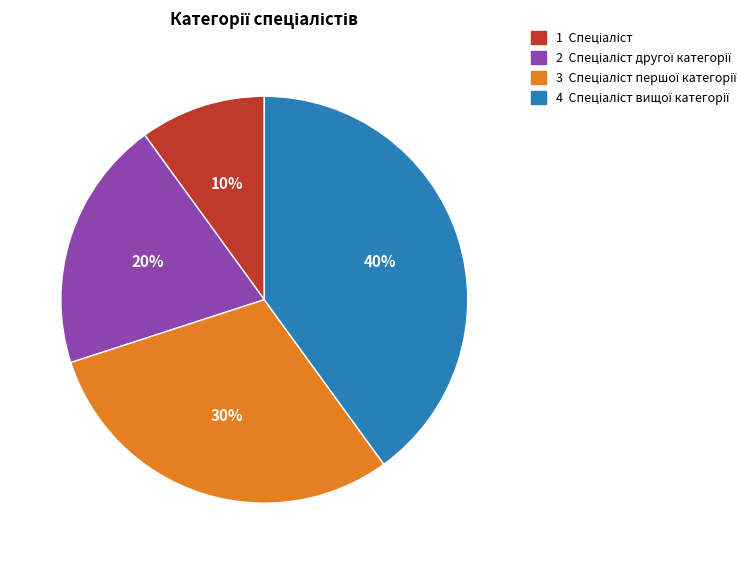

How many segments does this pie chart have?

4